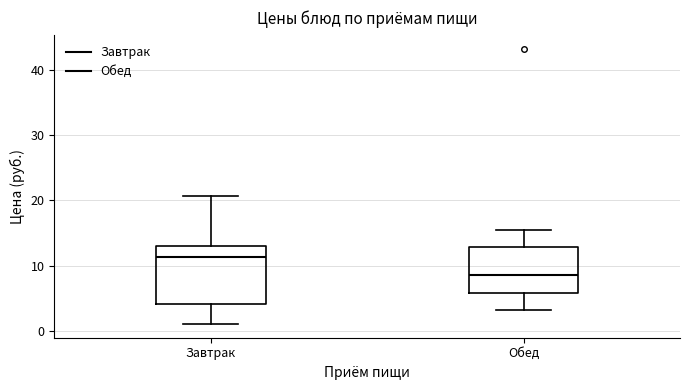

Reading left to right, read every box against the y-axis: the position of its median line, the range the box covers, and the ends of its whiskers. The values are not printed on the chart, so give them approximately, as read against the axis.

Завтрак: median 11, box 4 to 13, whiskers 1 to 21
Обед: median 9, box 6 to 13, whiskers 3 to 16